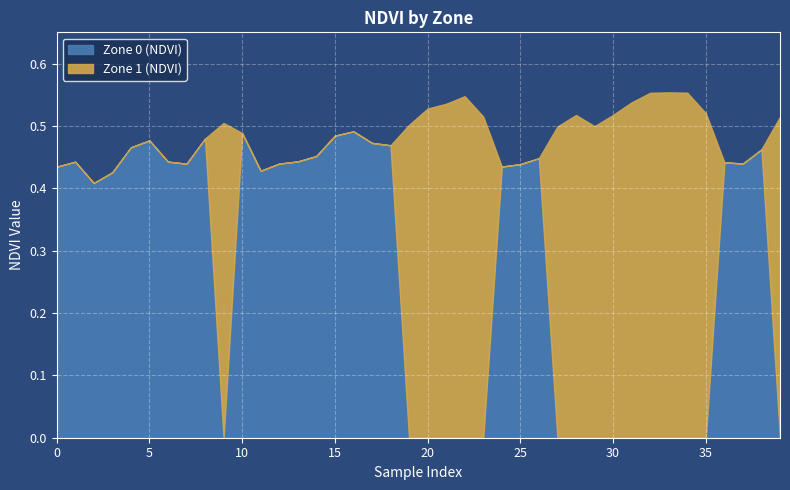

At which category does Zone 1 (NDVI) reach its first local peak?

9